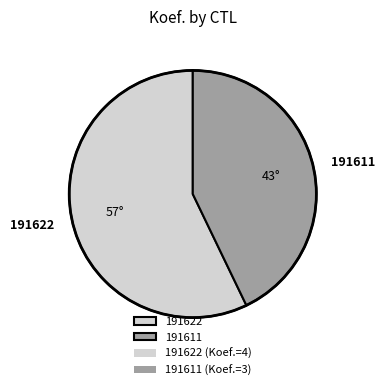

Does 191622 represent more than half of the total?

Yes